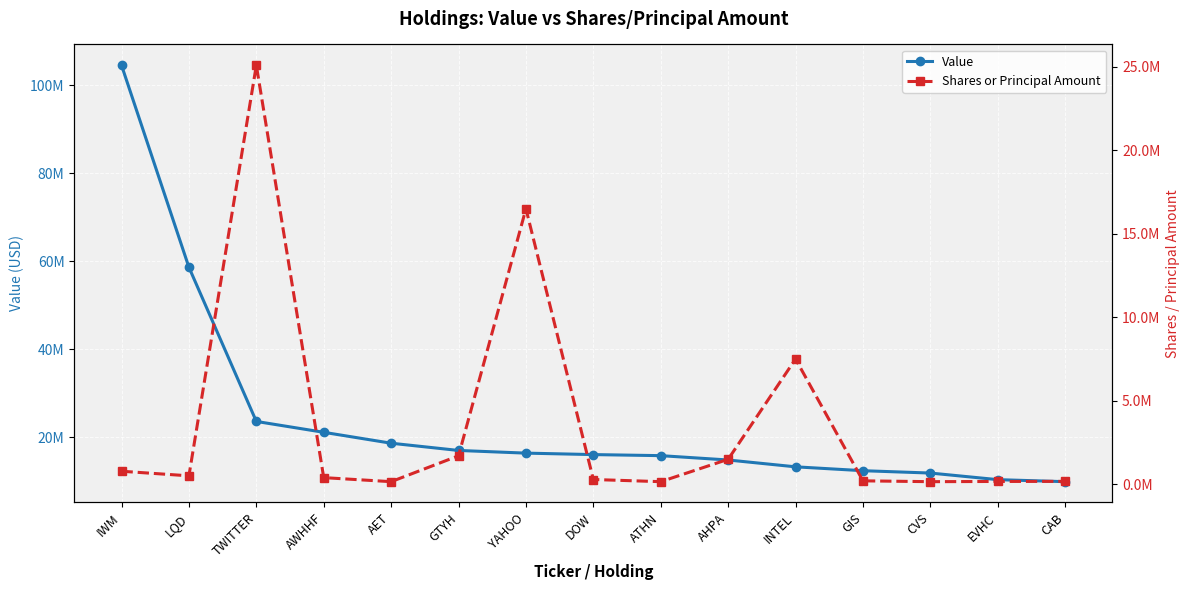

True or false: Value and Shares or Principal Amount cross at least once.

True